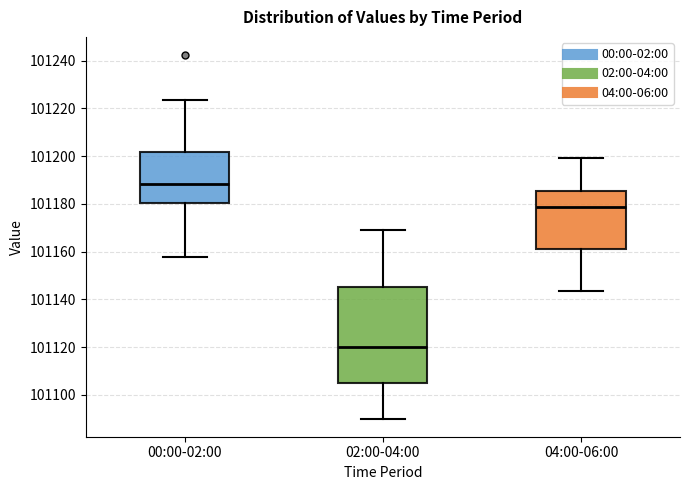

Which box has the lowest median line?

02:00-04:00